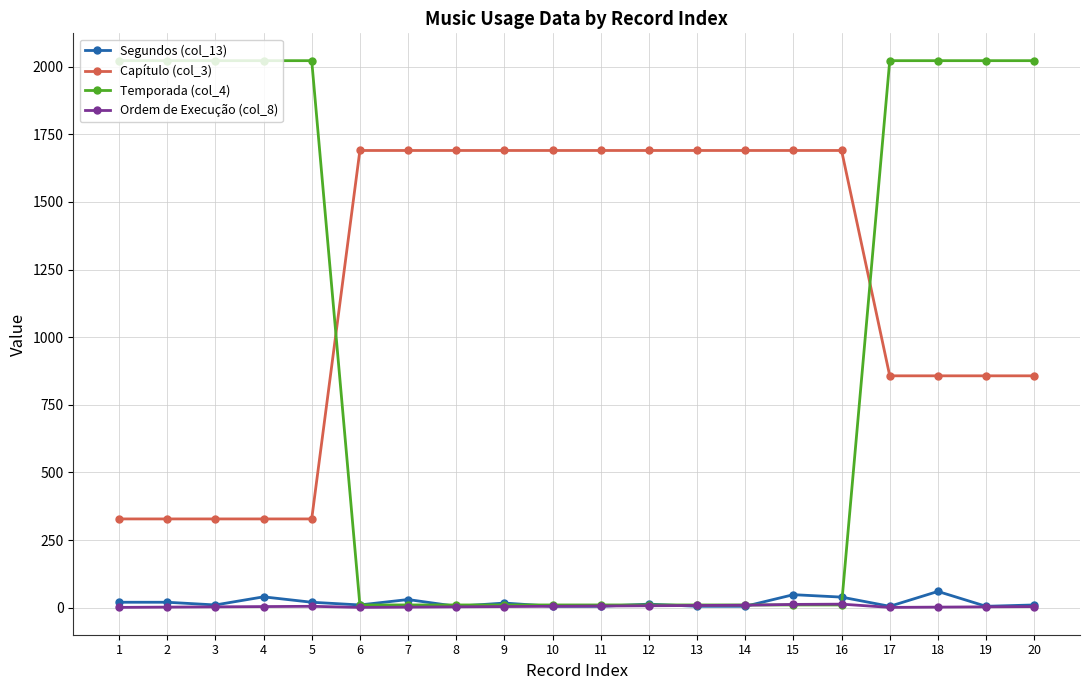

True or false: Capítulo (col_3) and Ordem de Execução (col_8) cross at least once.

False